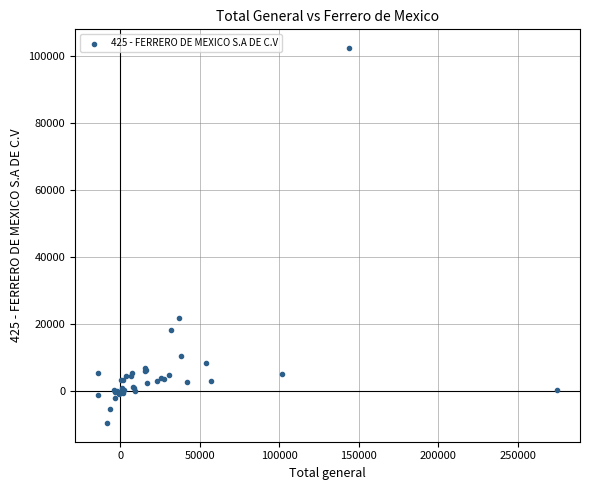

What Y value in the scatter plot is closest to 46498?

21896.3